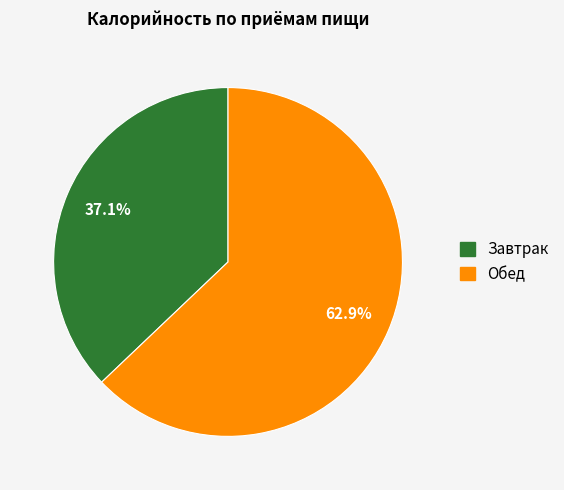

Which slice is the largest?

Обед